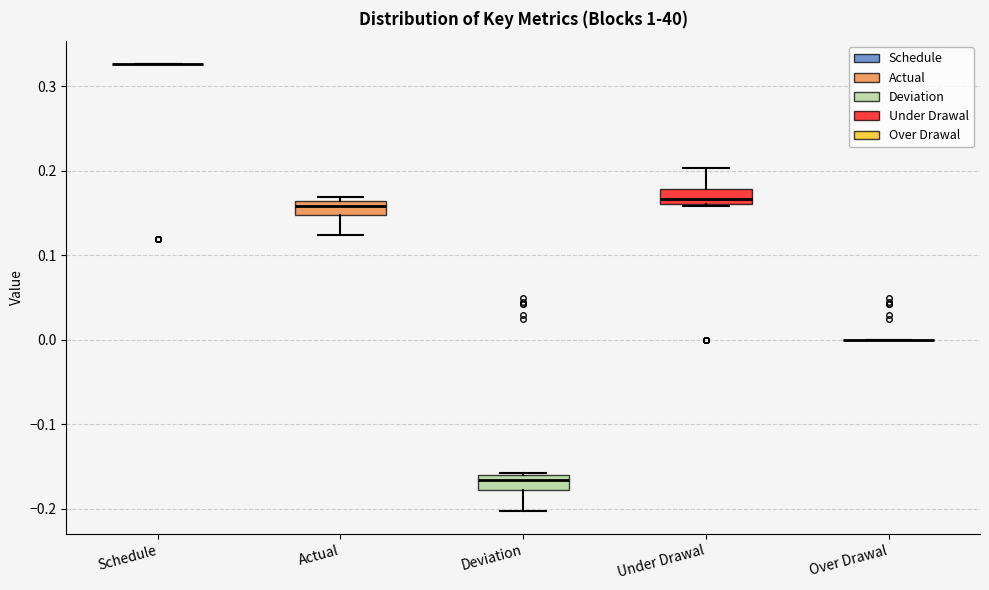

Reading left to right, read every box against the y-axis: the position of its median line, the range the box covers, and the ends of its whiskers. The values are not printed on the chart, so give them approximately, as read against the axis.

Schedule: box collapsed to a line at 0.33, whiskers 0.33 to 0.33
Actual: median 0.16 (inside the box), box 0.15 to 0.16, whiskers 0.12 to 0.17
Deviation: median -0.17, box -0.18 to -0.16, whiskers -0.20 to -0.16
Under Drawal: median 0.17, box 0.16 to 0.18, whiskers 0.16 to 0.20
Over Drawal: box collapsed to a line at 0.00, whiskers 0.00 to 0.00